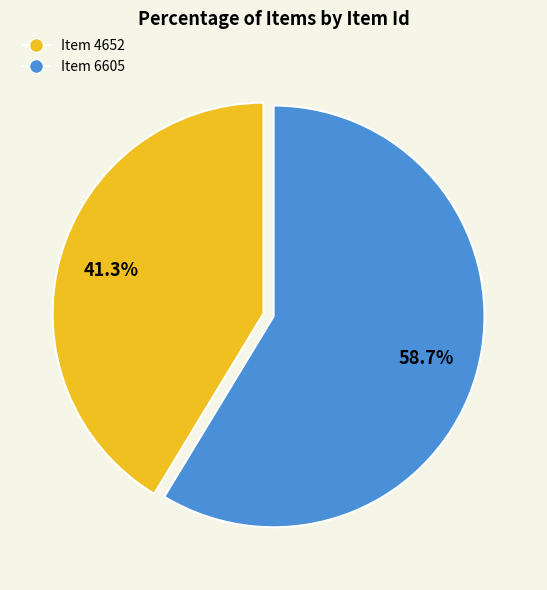

The Item 6605 slice represents 59% of the pie. True or false?

True